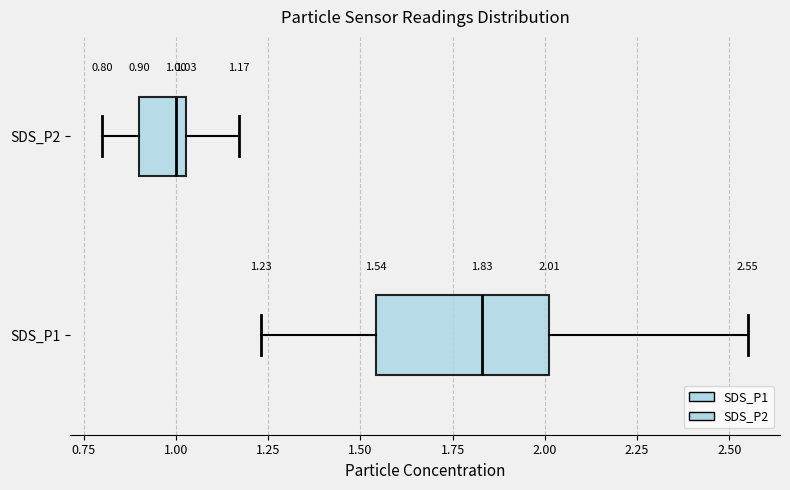

Which box has the furthest to the left median line?

SDS_P2